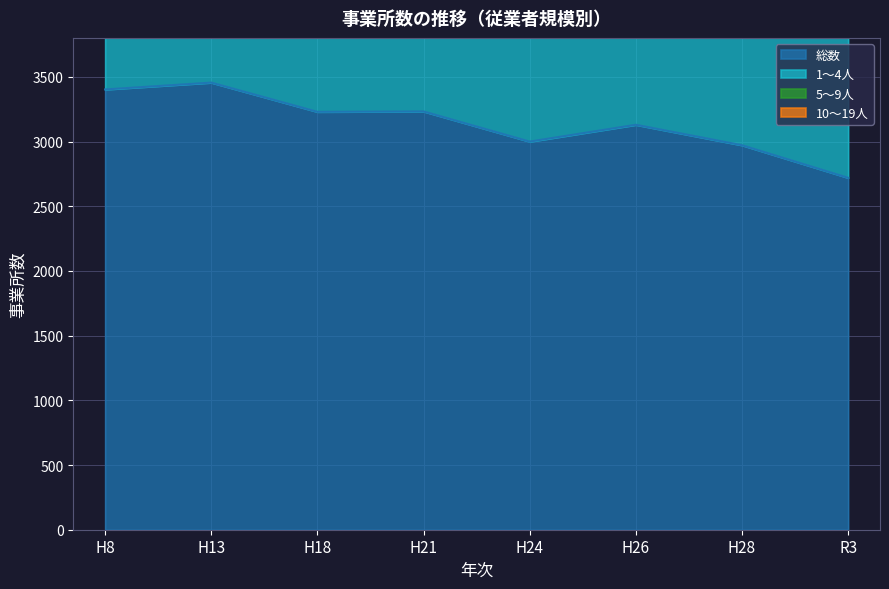

What value does the 総数 series have at H24, to the nearest 100?

3000